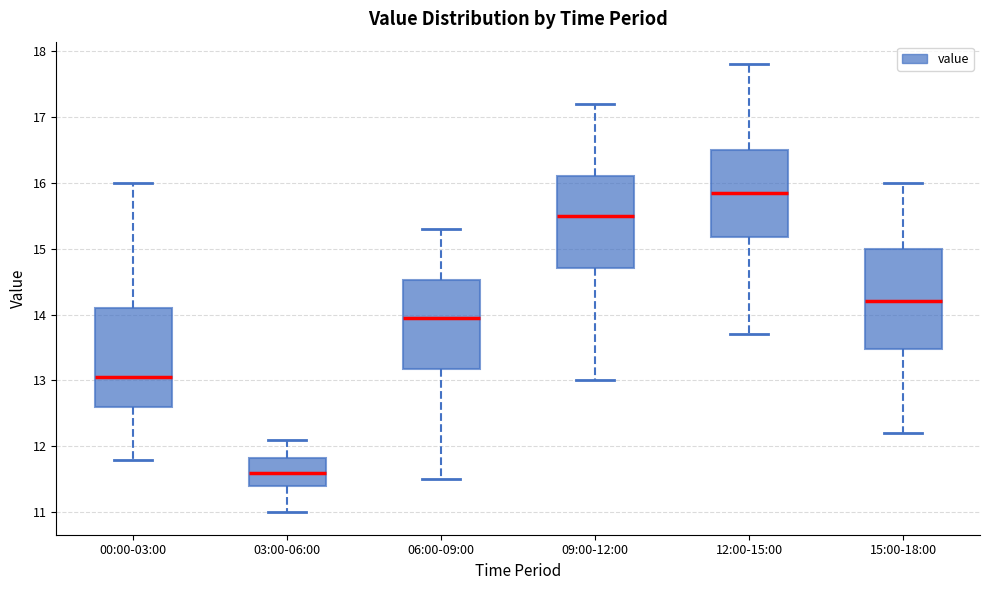

Reading left to right, read every box against the y-axis: the position of its median line, the range the box covers, and the ends of its whiskers. The values are not printed on the chart, so give them approximately, as read against the axis.

00:00-03:00: median 13.1, box 12.6 to 14.1, whiskers 11.8 to 16.0
03:00-06:00: median 11.6, box 11.4 to 11.8, whiskers 11.0 to 12.1
06:00-09:00: median 14.0, box 13.2 to 14.5, whiskers 11.5 to 15.3
09:00-12:00: median 15.5, box 14.7 to 16.1, whiskers 13.0 to 17.2
12:00-15:00: median 15.9, box 15.2 to 16.5, whiskers 13.7 to 17.8
15:00-18:00: median 14.2, box 13.5 to 15.0, whiskers 12.2 to 16.0